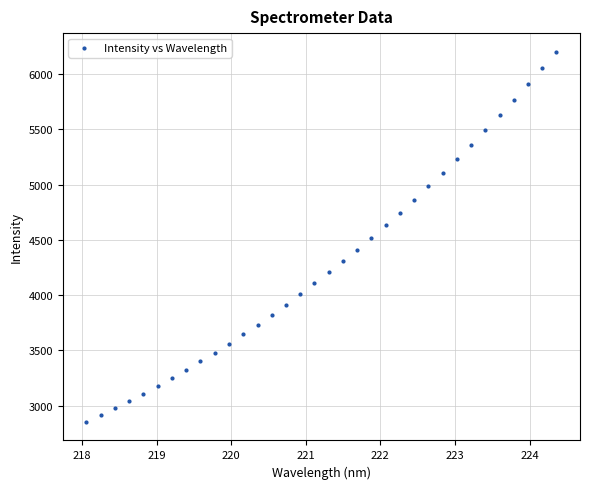

What is the range of X values (max minus min)?

6.3